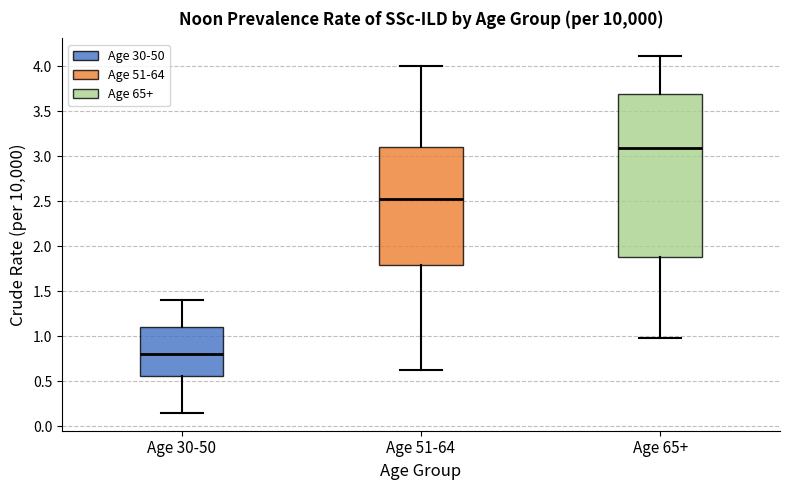

Which box's median line is the lowest?

Age 30-50